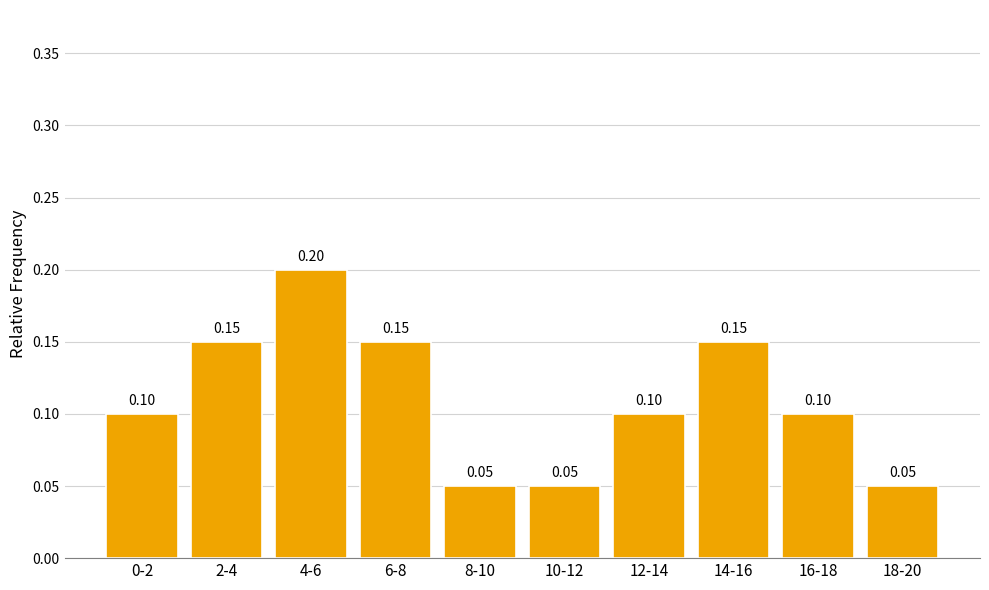

What is the sum of all values?

1.1